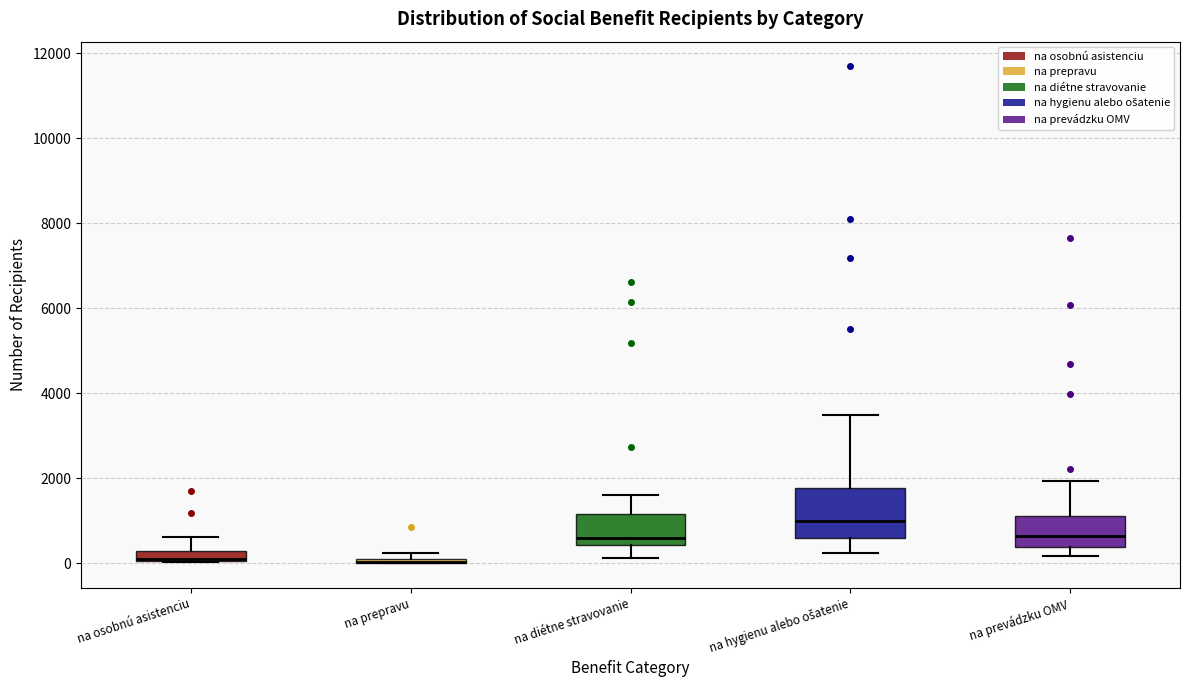

Where is the upper edge of the box for na prepravu on the y-axis? The values are not printed on the chart, so give them approximately, as read against the axis.

200